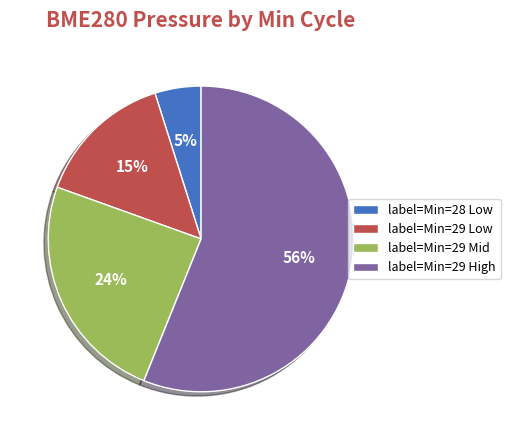

True or false: label=Min=29 High accounts for 56% of the total.

True